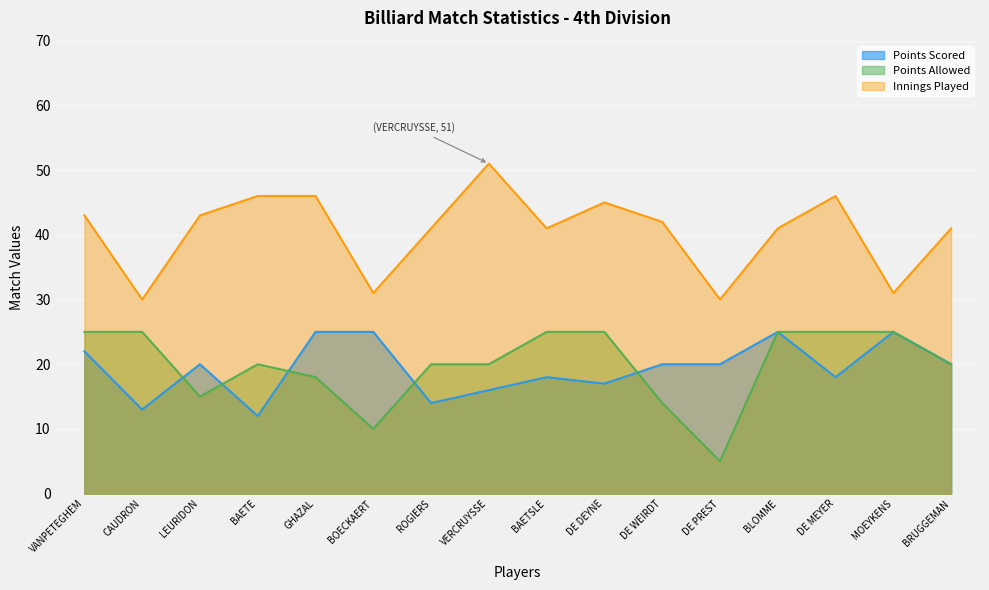

Reading left to right, what are all the values shown in this chart?

Points Scored: VANPETEGHEM=22	CAUDRON=13	LEURIDON=20	BAETE=12	GHAZAL=25	BOECKAERT=25	ROGIERS=14	VERCRUYSSE=16	BAETSLE=18	DE DEYNE=17	DE WEIRDT=20	DE PREST=20	BLOMME=25	DE MEYER=18	MOEYKENS=25	BRUGGEMAN=20
Points Allowed: VANPETEGHEM=25	CAUDRON=25	LEURIDON=15	BAETE=20	GHAZAL=18	BOECKAERT=10	ROGIERS=20	VERCRUYSSE=20	BAETSLE=25	DE DEYNE=25	DE WEIRDT=14	DE PREST=5	BLOMME=25	DE MEYER=25	MOEYKENS=25	BRUGGEMAN=20
Innings Played: VANPETEGHEM=43	CAUDRON=30	LEURIDON=43	BAETE=46	GHAZAL=46	BOECKAERT=31	ROGIERS=41	VERCRUYSSE=51	BAETSLE=41	DE DEYNE=45	DE WEIRDT=42	DE PREST=30	BLOMME=41	DE MEYER=46	MOEYKENS=31	BRUGGEMAN=41